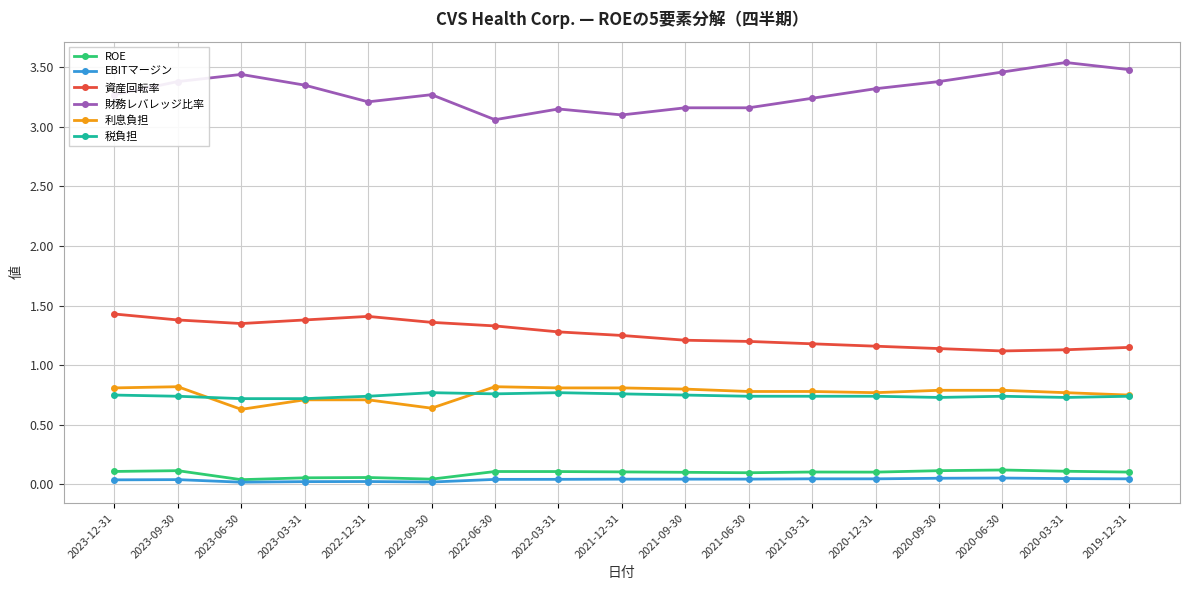

Which series has the largest range (max minus min)?

財務レバレッジ比率